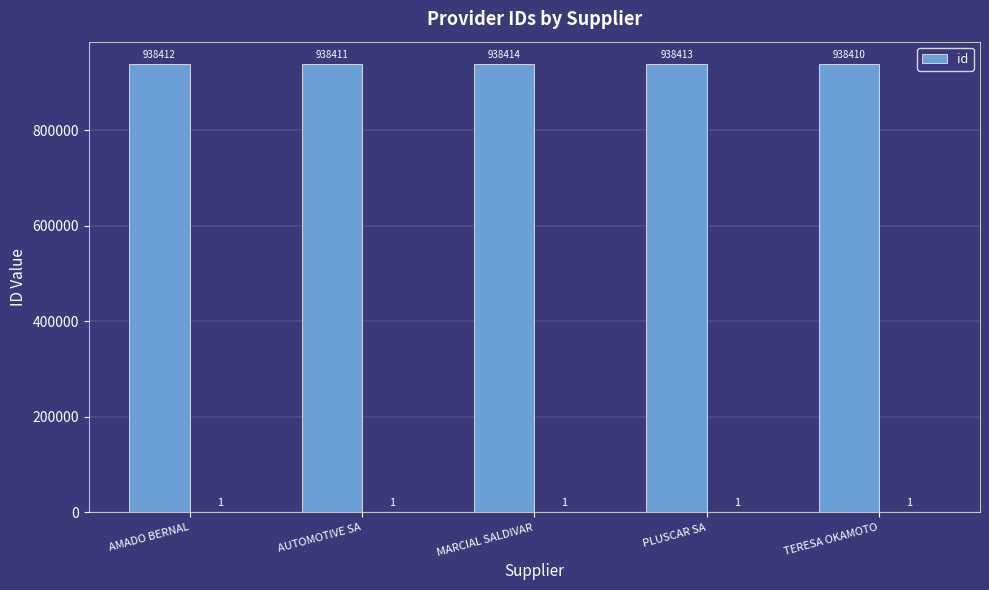

Does the chart contain any negative values?

No